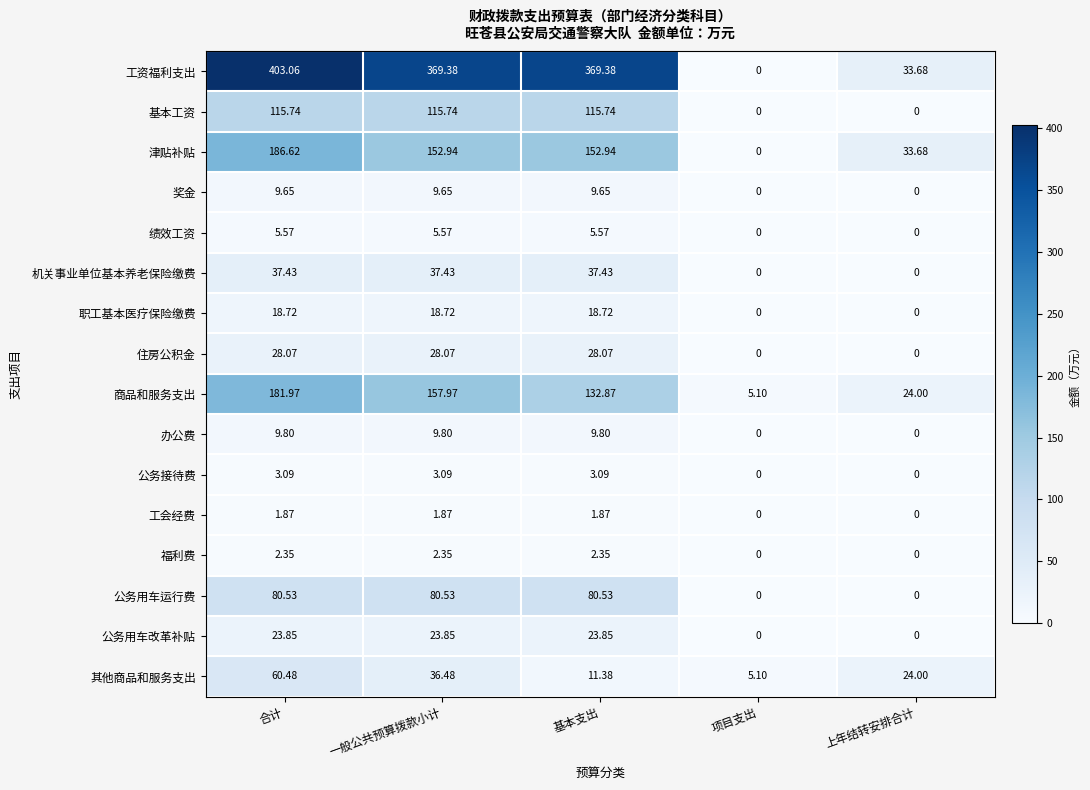

List the series in order of their peak value, highest first.

工资福利支出, 津贴补贴, 商品和服务支出, 基本工资, 公务用车运行费, 其他商品和服务支出, 机关事业单位基本养老保险缴费, 住房公积金, 公务用车改革补贴, 职工基本医疗保险缴费, 办公费, 奖金, 绩效工资, 公务接待费, 福利费, 工会经费